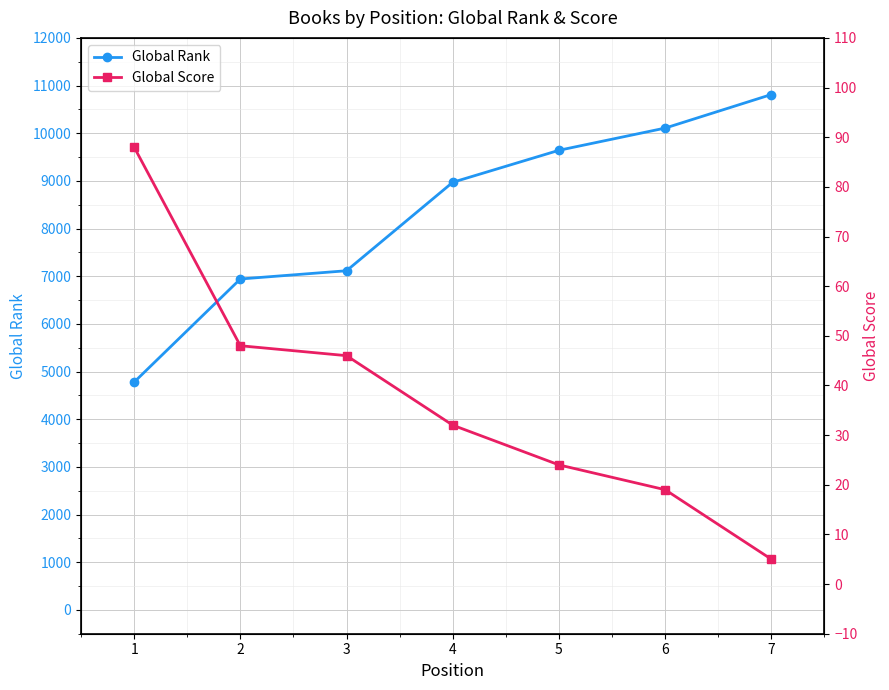

How many data points in Global Rank are above 8971?

3